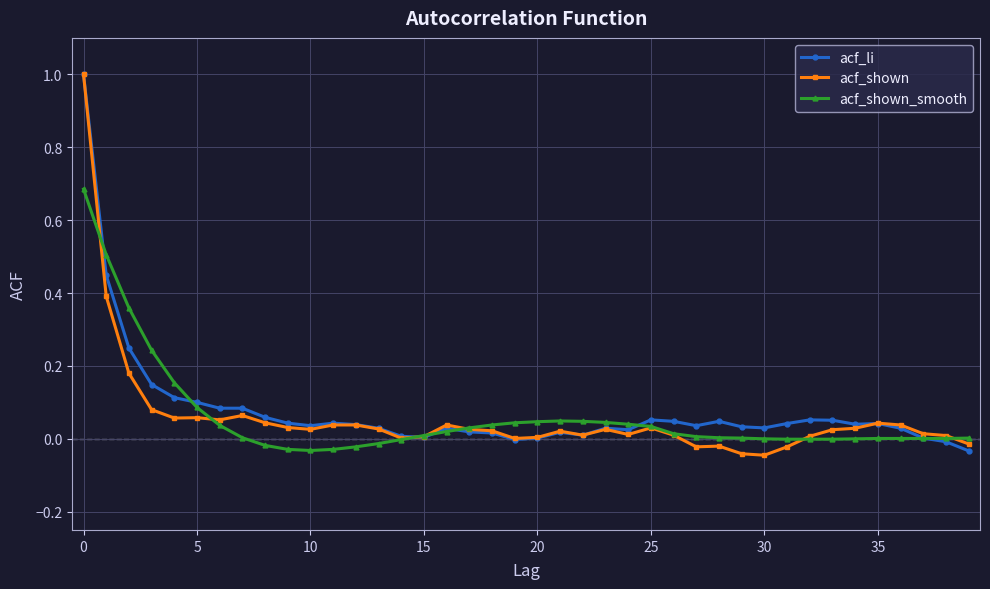

How many categories are shown in the chart?

40